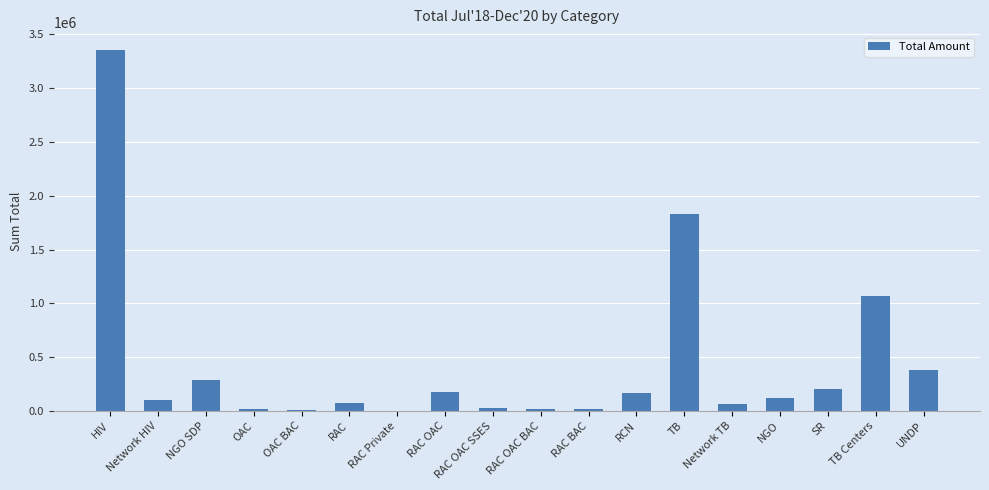

At which label is the value closest to 1678200?

TB